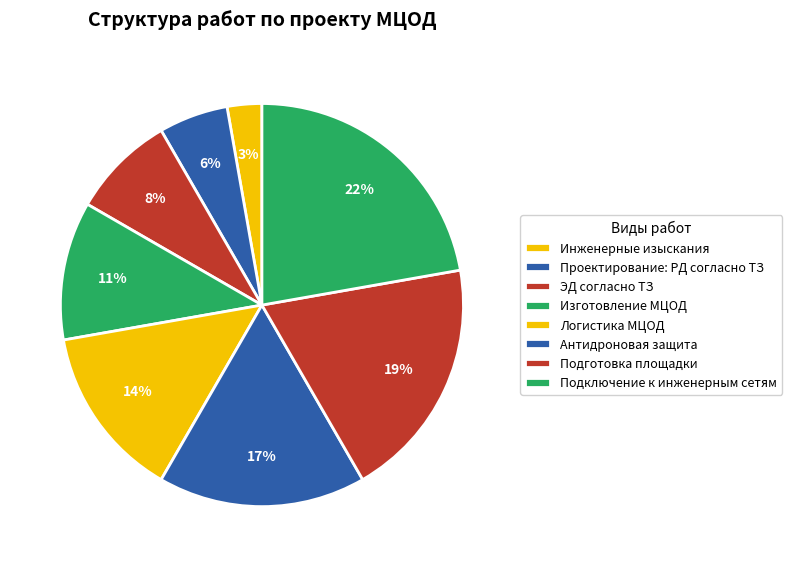

Which slice is the smallest?

Инженерные изыскания